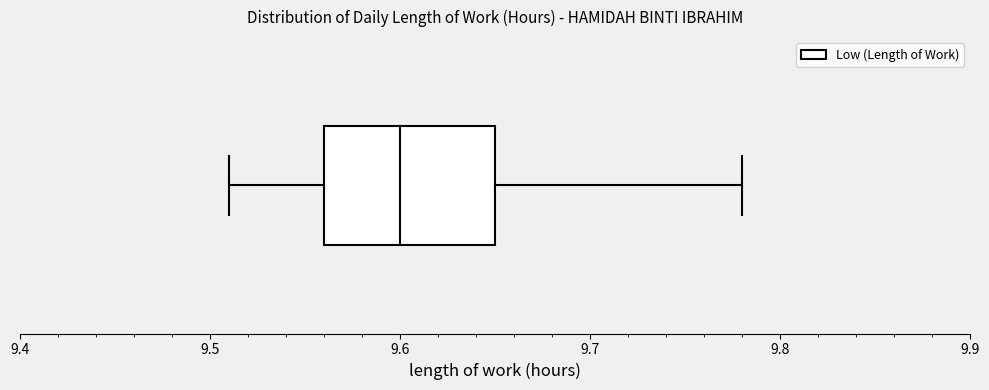

Where does the right whisker of the box end on the x-axis? The values are not printed on the chart, so give them approximately, as read against the axis.

9.78